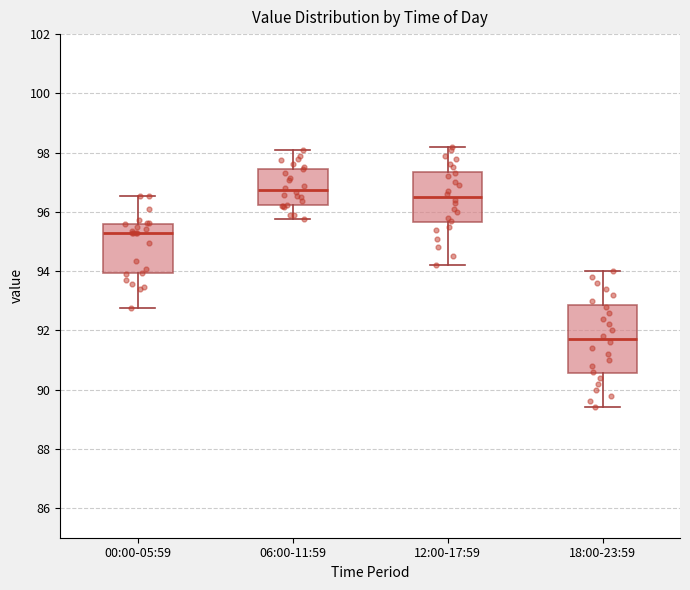

Which box has the highest median line?

06:00-11:59